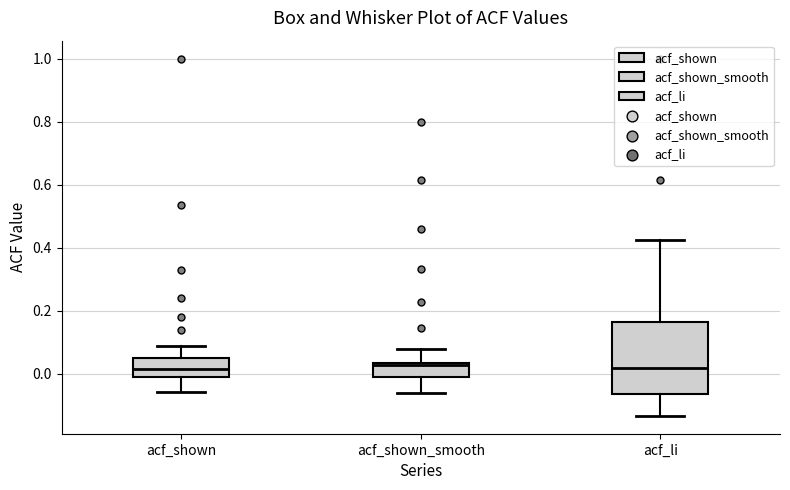

Reading left to right, transcribe this box plot: for each box, give where its median line is, the range the box spans, and where its two whiskers end, as read against the y-axis. The values are not printed on the chart, so give them approximately, as read against the axis.

acf_shown: median 0.02, box 0.00 to 0.06, whiskers -0.06 to 0.08
acf_shown_smooth: median 0.02, box 0.00 to 0.04, whiskers -0.06 to 0.08
acf_li: median 0.02, box -0.06 to 0.16, whiskers -0.14 to 0.42